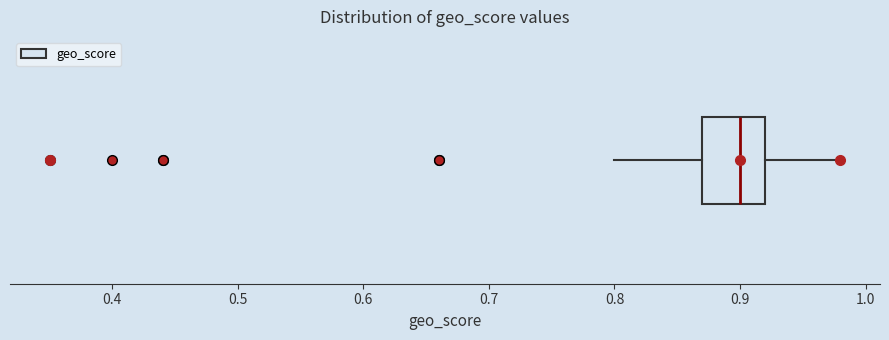

Read this box plot against the x-axis: the position of the median line, the range covered by the box, and the ends of both whiskers. The values are not printed on the chart, so give them approximately, as read against the axis.

median 0.90, box 0.87 to 0.92, whiskers 0.80 to 0.98